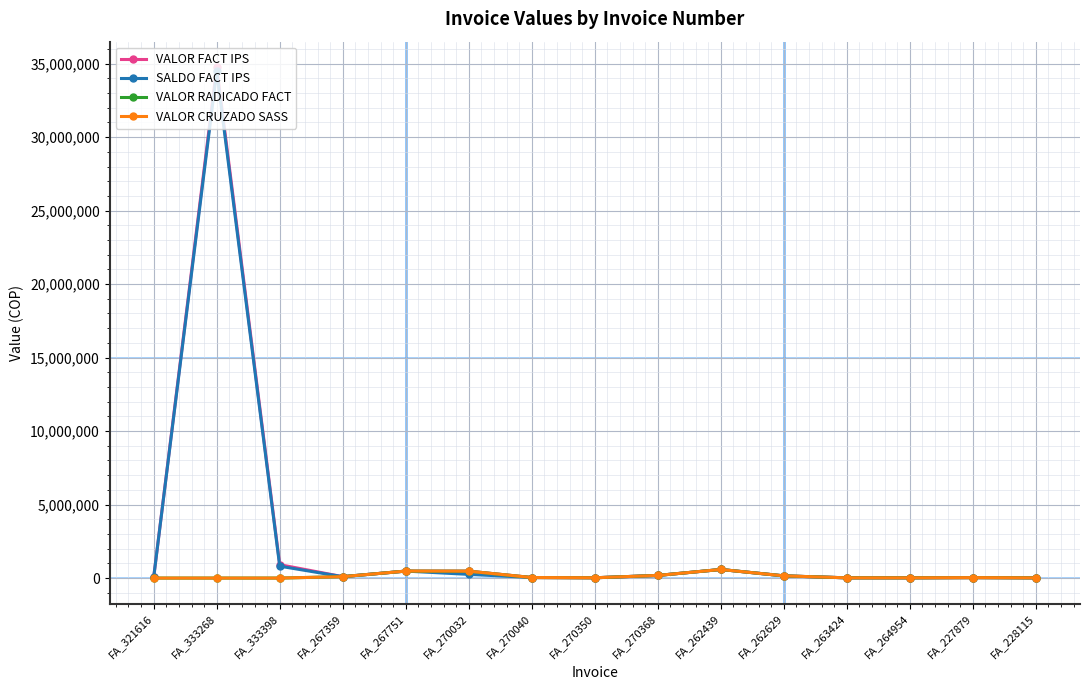

Does the chart have visible grid lines?

Yes